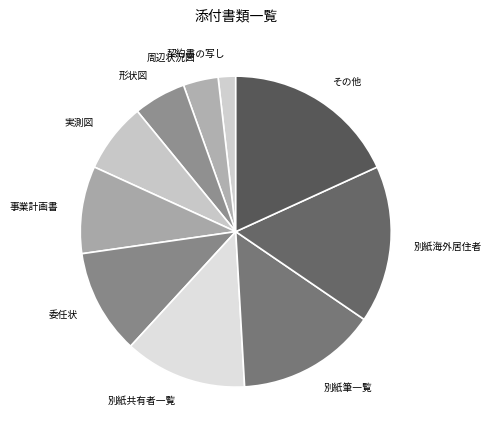

Which slice is the largest?

その他